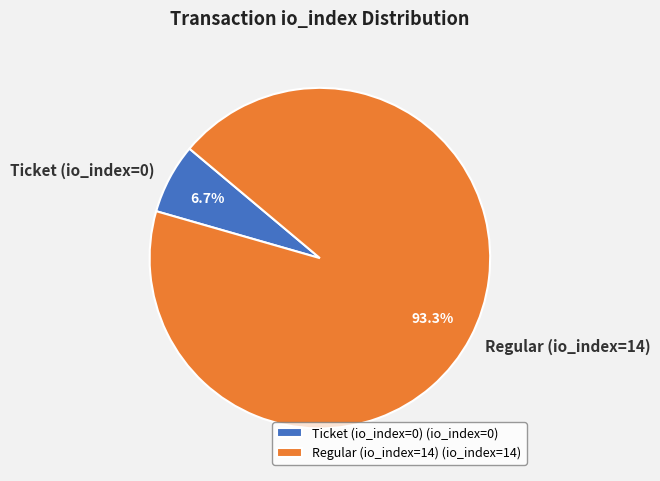

To the nearest percent, what percentage of the pie is Regular (io_index=14)?

93%